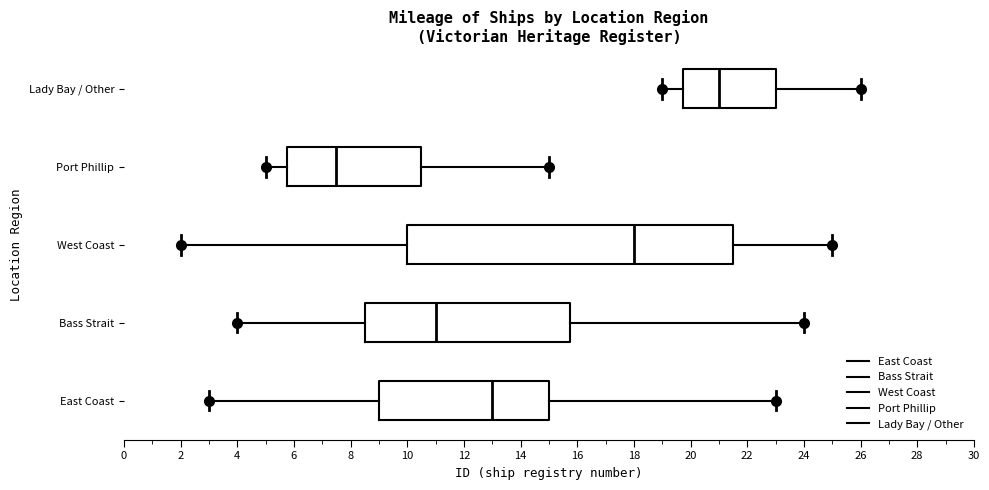

Reading bottom to top, transcribe this box plot: for each box, give where its median line is, the range the box spans, and where its two whiskers end, as read against the x-axis. The values are not printed on the chart, so give them approximately, as read against the axis.

East Coast: median 13.0, box 9.0 to 15.0, whiskers 3.0 to 23.0
Bass Strait: median 11.0, box 8.6 to 15.8, whiskers 4.0 to 24.0
West Coast: median 18.0, box 10.0 to 21.6, whiskers 2.0 to 25.0
Port Phillip: median 7.6, box 5.8 to 10.6, whiskers 5.0 to 15.0
Lady Bay / Other: median 21.0, box 19.8 to 23.0, whiskers 19.0 to 26.0